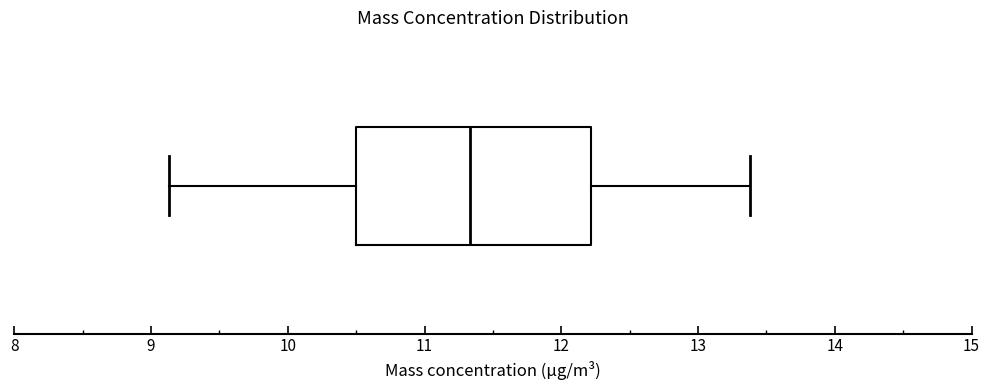

Read this box plot against the x-axis: the position of the median line, the range covered by the box, and the ends of both whiskers. The values are not printed on the chart, so give them approximately, as read against the axis.

median 11.3, box 10.5 to 12.2, whiskers 9.1 to 13.4